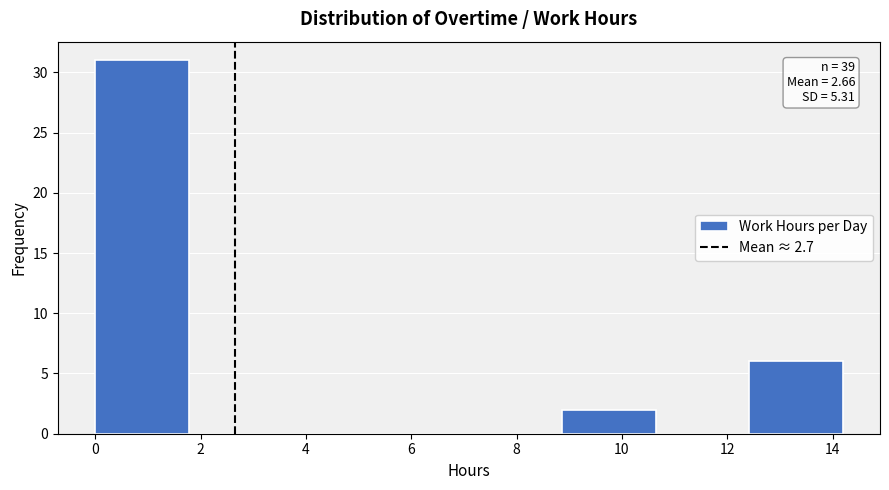

Over which range of the x-axis is the bar tallest?

0.0 to 1.8